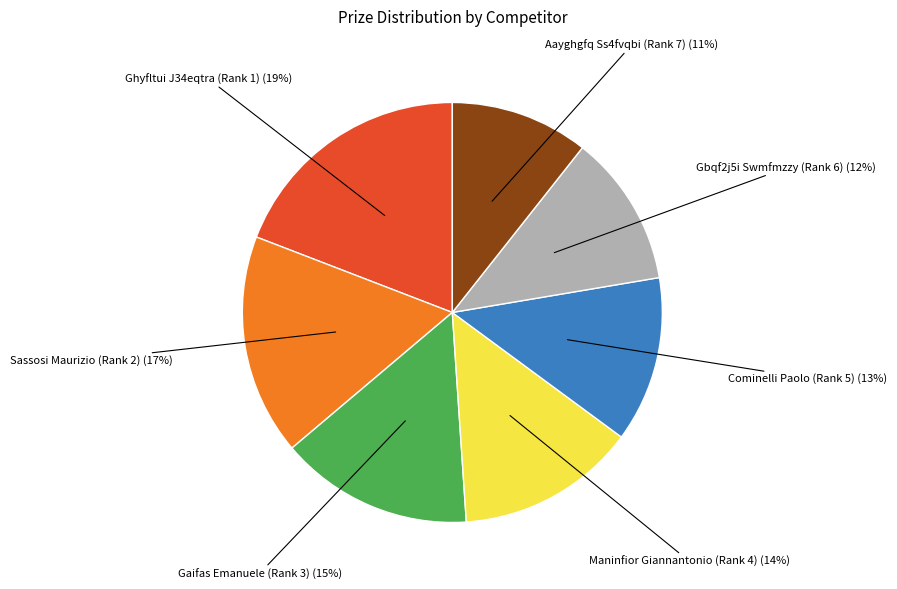

Which has a higher value, Aayghgfq Ss4fvqbi (Rank 7) or Ghyfltui J34eqtra (Rank 1)?

Ghyfltui J34eqtra (Rank 1)